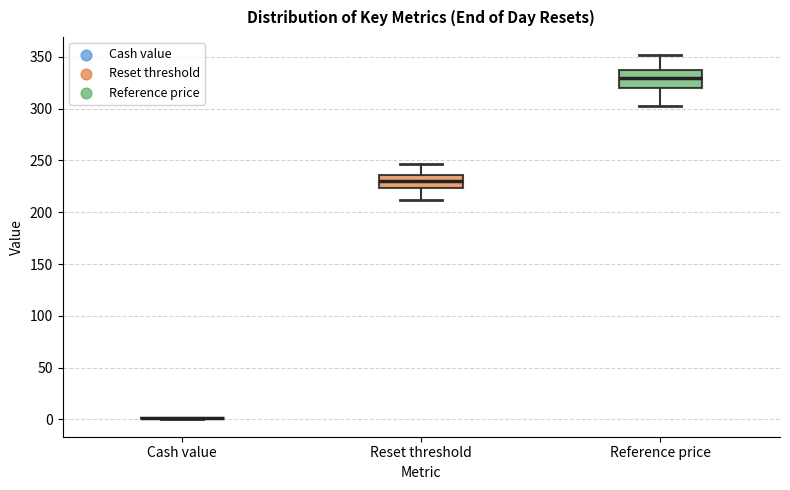

Which box is the tallest, from its lower edge to its upper edge?

Reference price